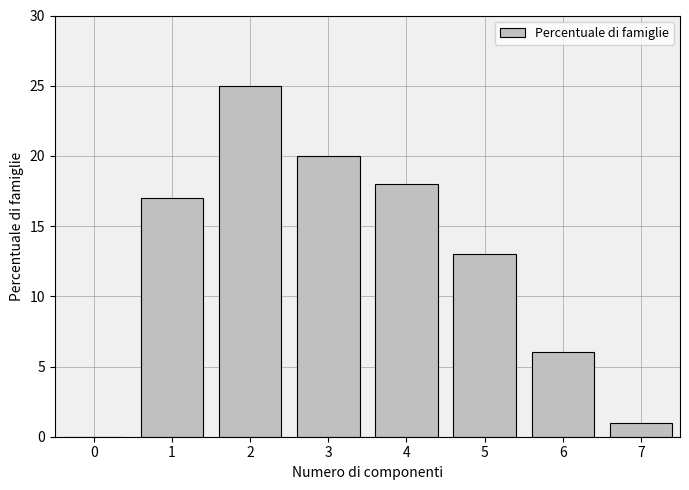

Which label corresponds to the largest value in the chart?

2